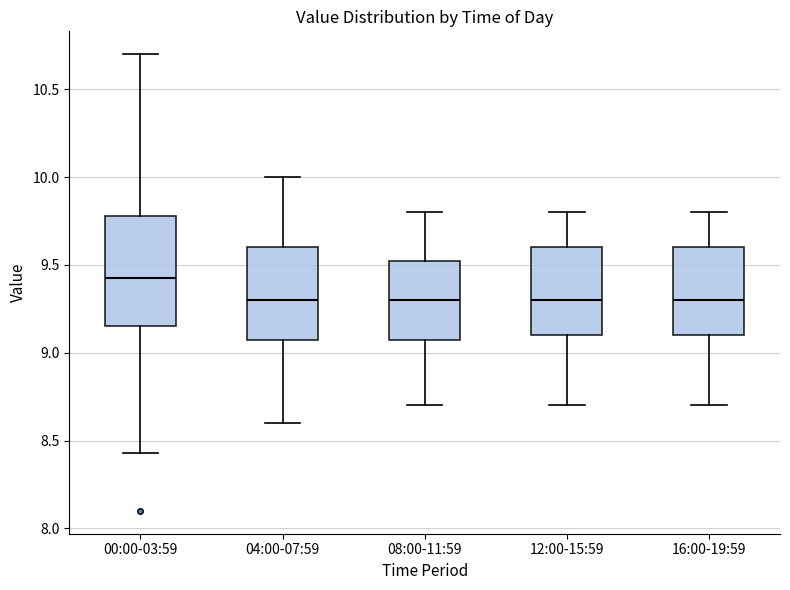

Where does the upper whisker of the box for 08:00-11:59 end on the y-axis? The values are not printed on the chart, so give them approximately, as read against the axis.

9.80